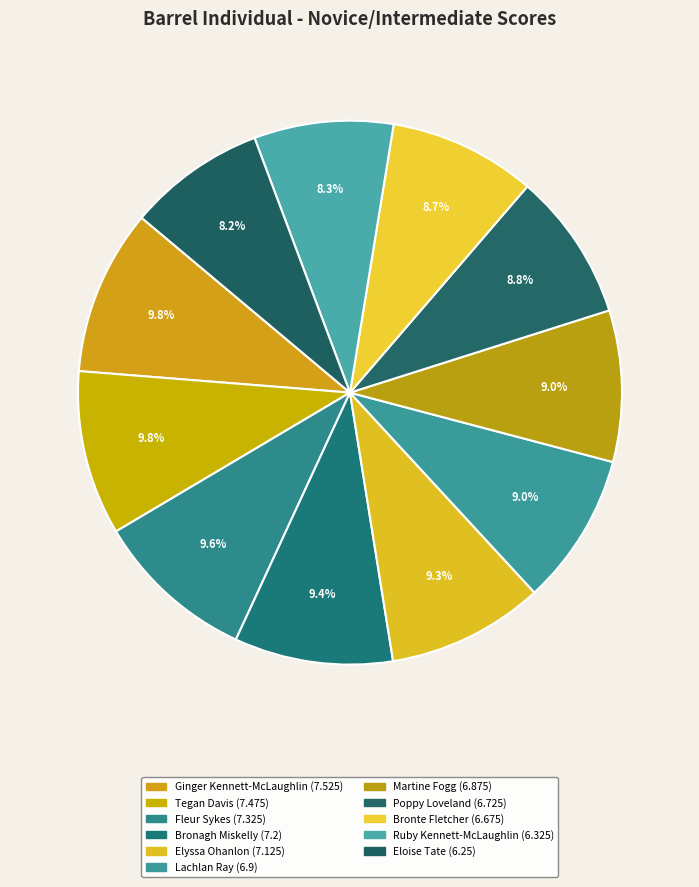

Does Bronte Fletcher account for over 50% of the chart?

No